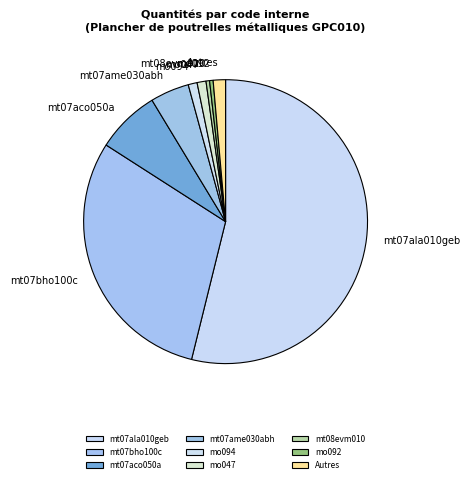

Does mt07ala010geb represent more than half of the total?

Yes